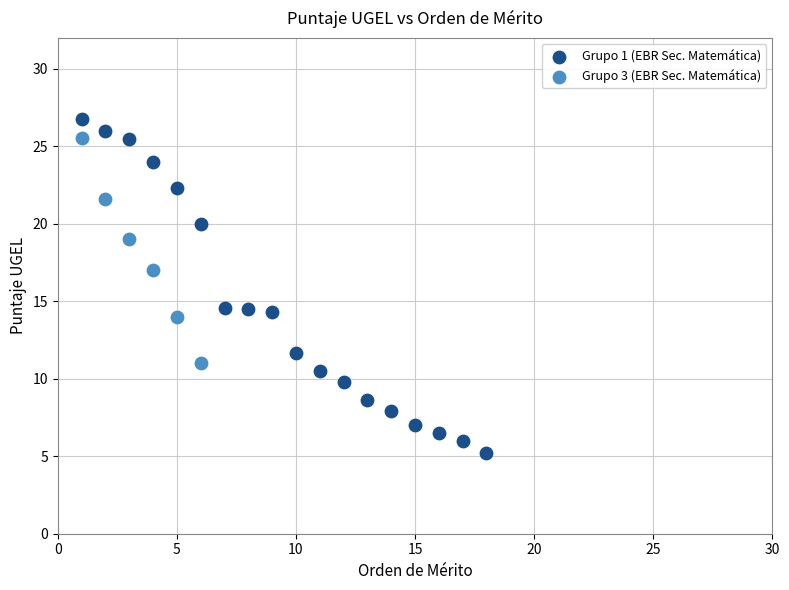

Which series has the largest Y range (max minus min)?

Grupo 1 (EBR Sec. Matemática)